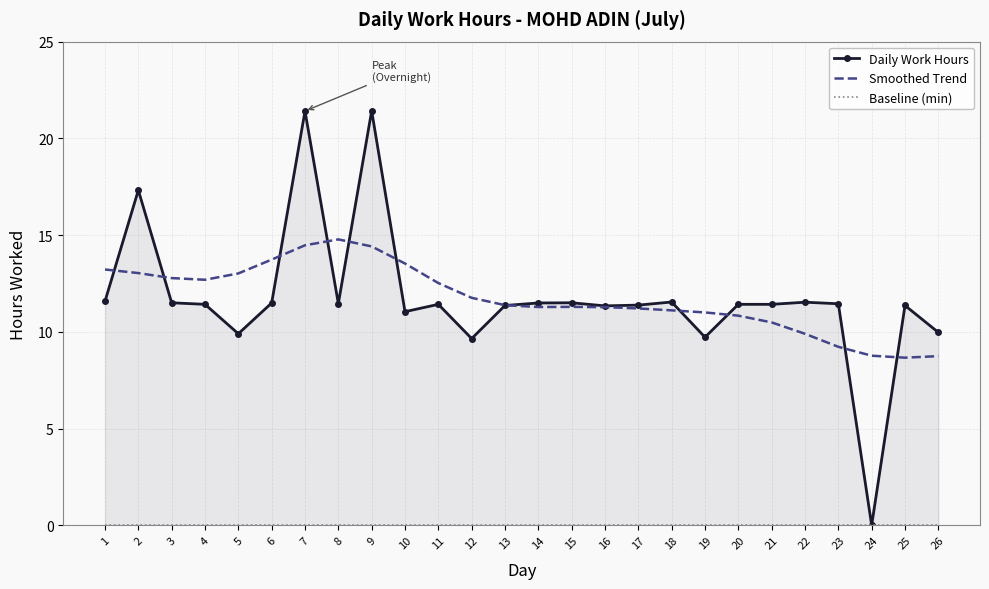

Which series has the largest range (max minus min)?

Daily Work Hours